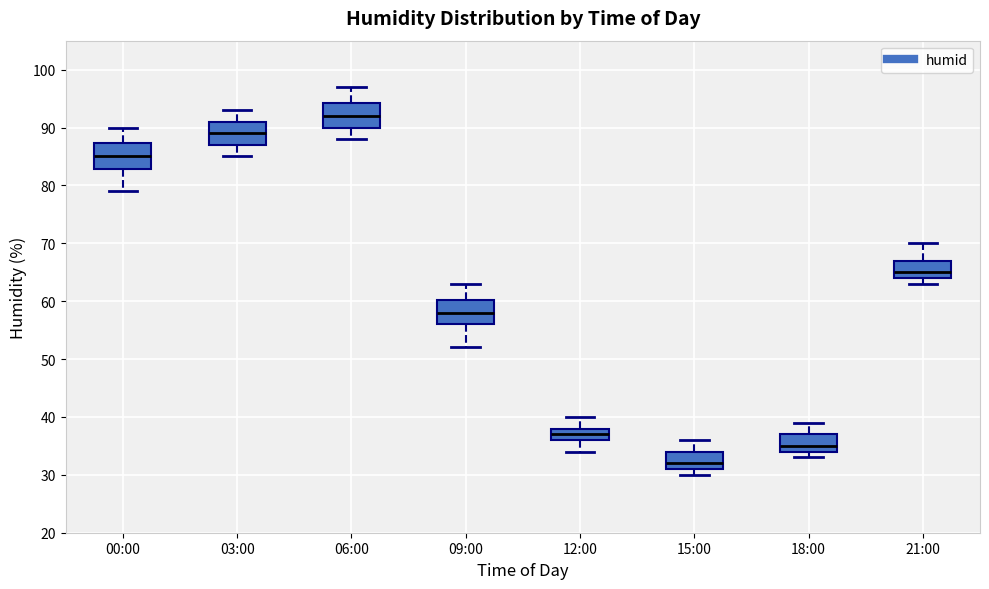

Reading left to right, transcribe this box plot: for each box, give where its median line is, the range the box spans, and where its two whiskers end, as read against the y-axis. The values are not printed on the chart, so give them approximately, as read against the axis.

00:00: median 85, box 83 to 87, whiskers 79 to 90
03:00: median 89, box 87 to 91, whiskers 85 to 93
06:00: median 92, box 90 to 94, whiskers 88 to 97
09:00: median 58, box 56 to 60, whiskers 52 to 63
12:00: median 37, box 36 to 38, whiskers 34 to 40
15:00: median 32, box 31 to 34, whiskers 30 to 36
18:00: median 35, box 34 to 37, whiskers 33 to 39
21:00: median 65, box 64 to 67, whiskers 63 to 70